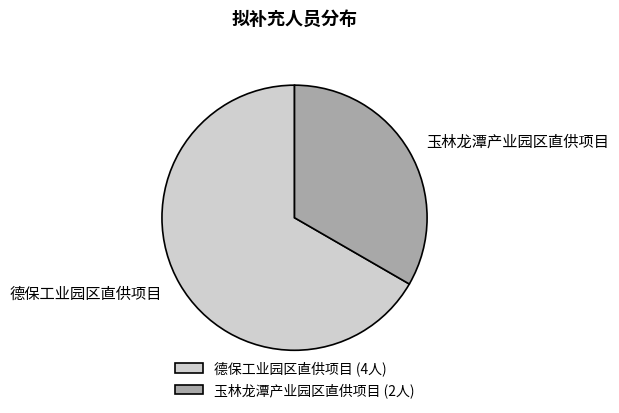

Does 德保工业园区直供项目 account for over 50% of the chart?

Yes